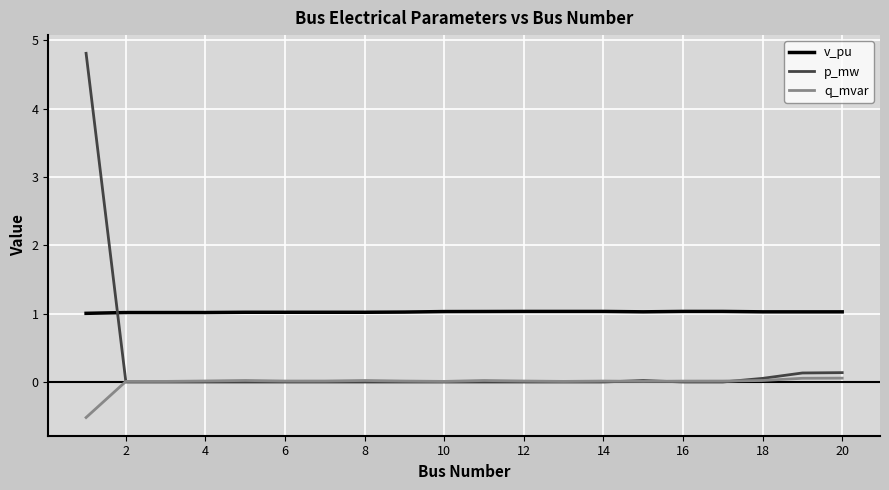

True or false: p_mw and v_pu cross at least once.

True